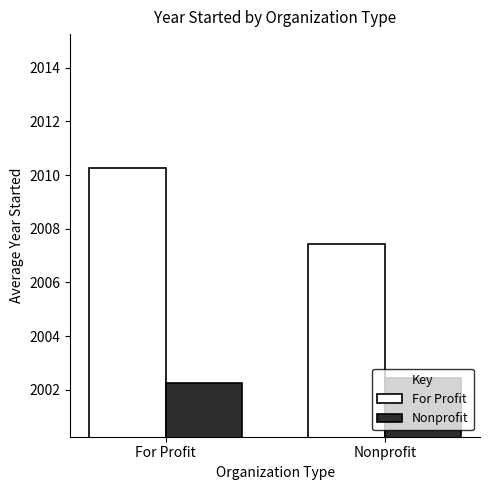

Which series has the largest total across all categories?

For Profit